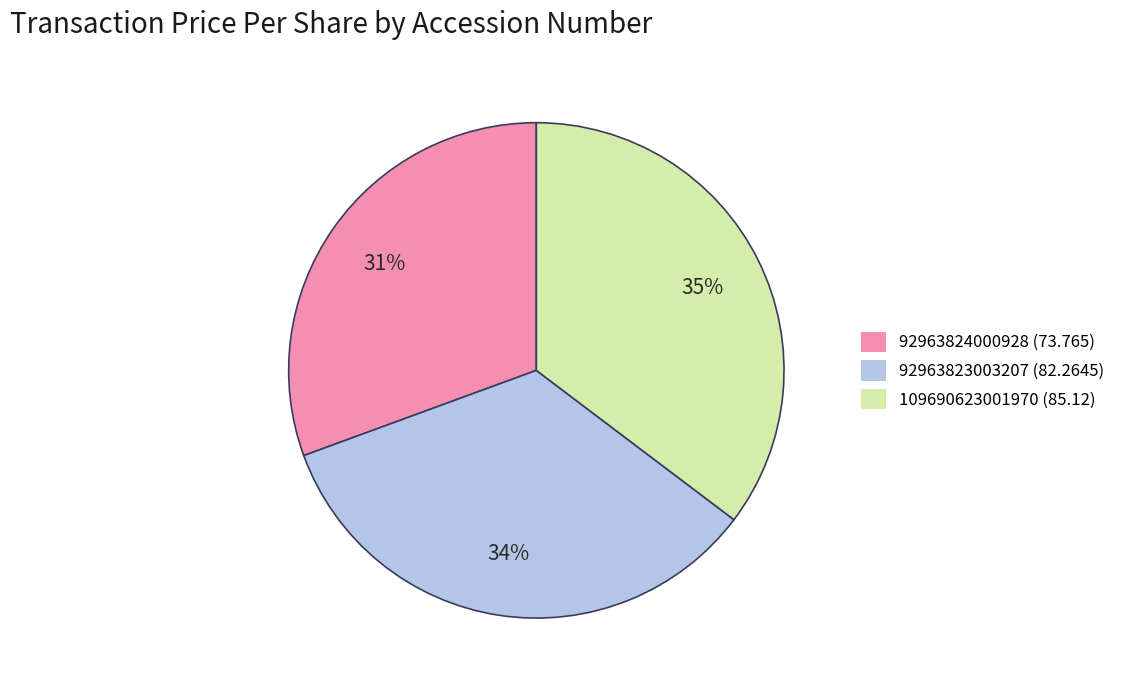

Count the number of slices in the pie.

3